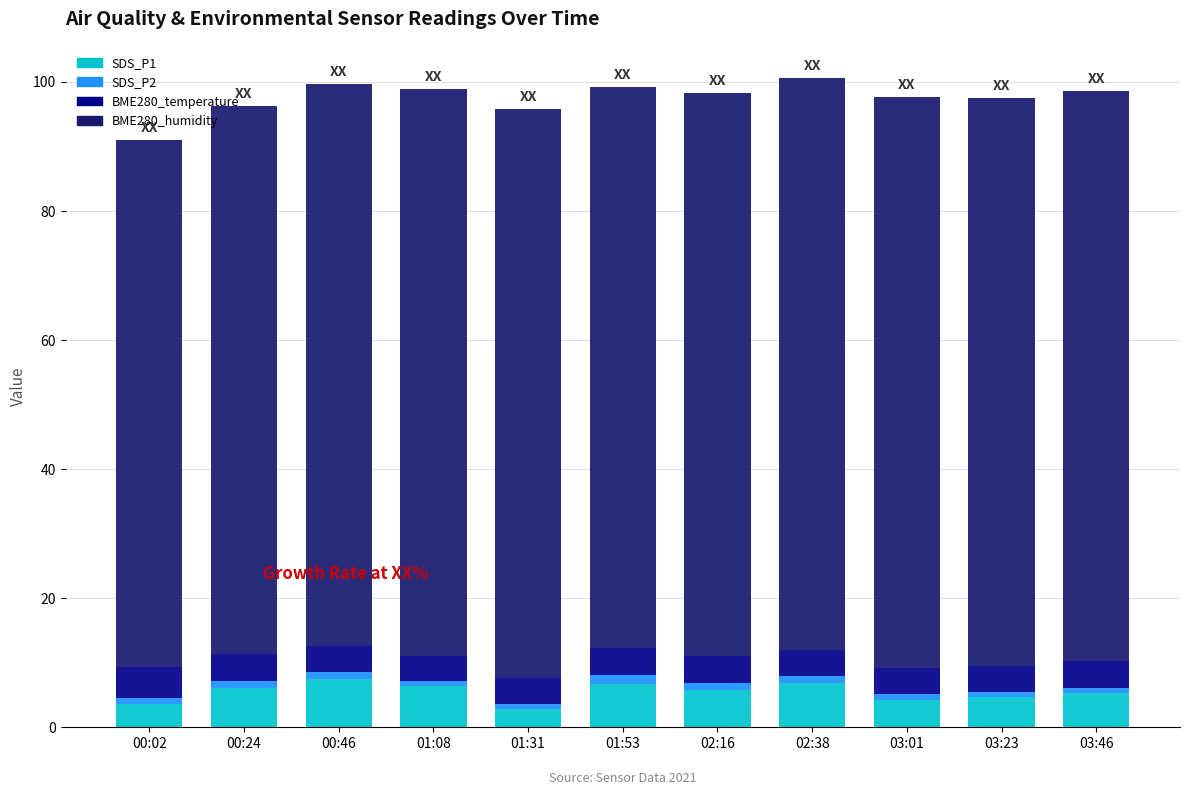

What is the highest value of the SDS_P1 series?

7.5